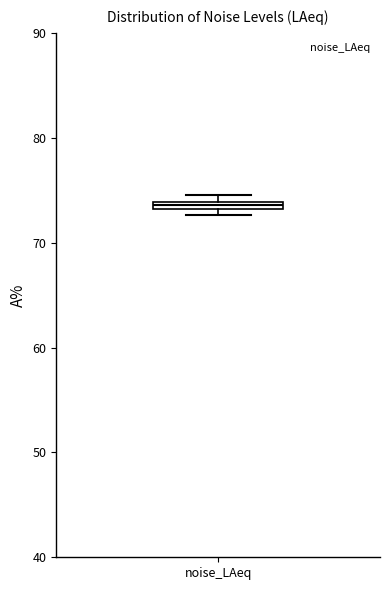

Where is the upper edge of the box for noise_LAeq on the y-axis? The values are not printed on the chart, so give them approximately, as read against the axis.

74